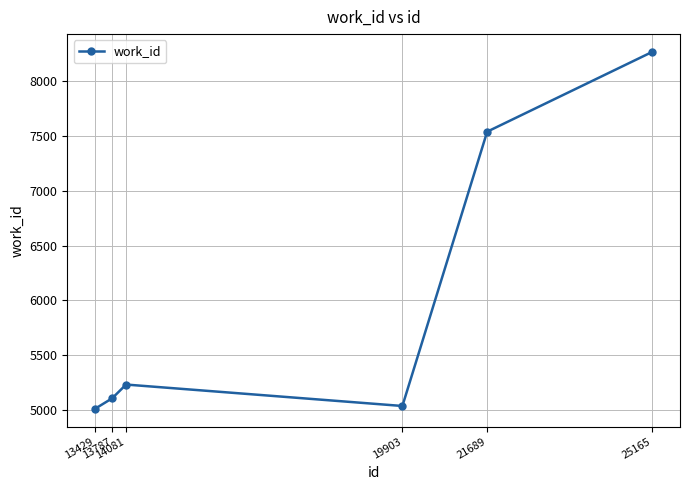

How many lines are shown in the chart?

1